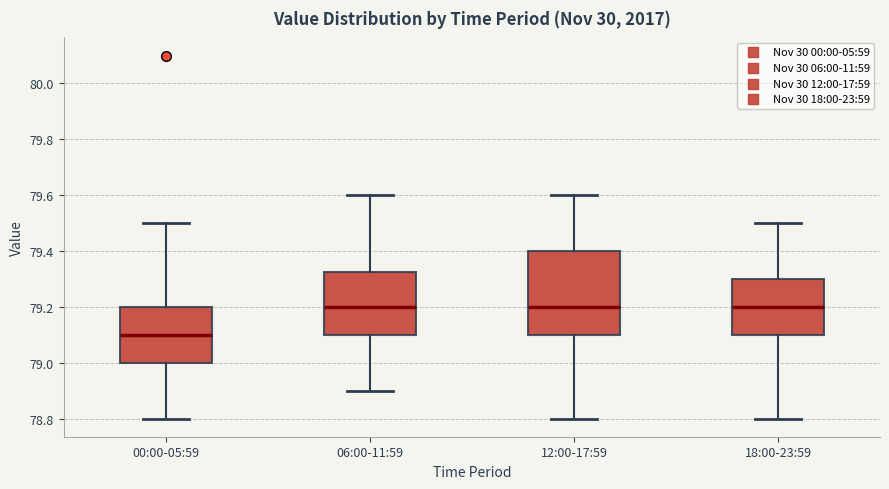

Reading left to right, transcribe this box plot: for each box, give where its median line is, the range the box spans, and where its two whiskers end, as read against the y-axis. The values are not printed on the chart, so give them approximately, as read against the axis.

00:00-05:59: median 79.10, box 79.00 to 79.20, whiskers 78.80 to 79.50
06:00-11:59: median 79.20, box 79.10 to 79.32, whiskers 78.90 to 79.60
12:00-17:59: median 79.20, box 79.10 to 79.40, whiskers 78.80 to 79.60
18:00-23:59: median 79.20, box 79.10 to 79.30, whiskers 78.80 to 79.50